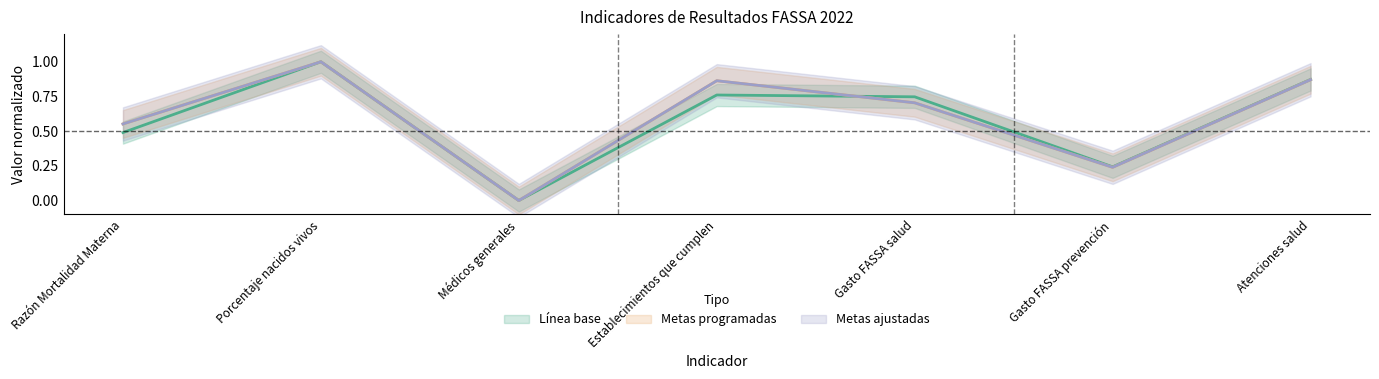

Where is the first local minimum for Metas ajustadas?

Médicos generales